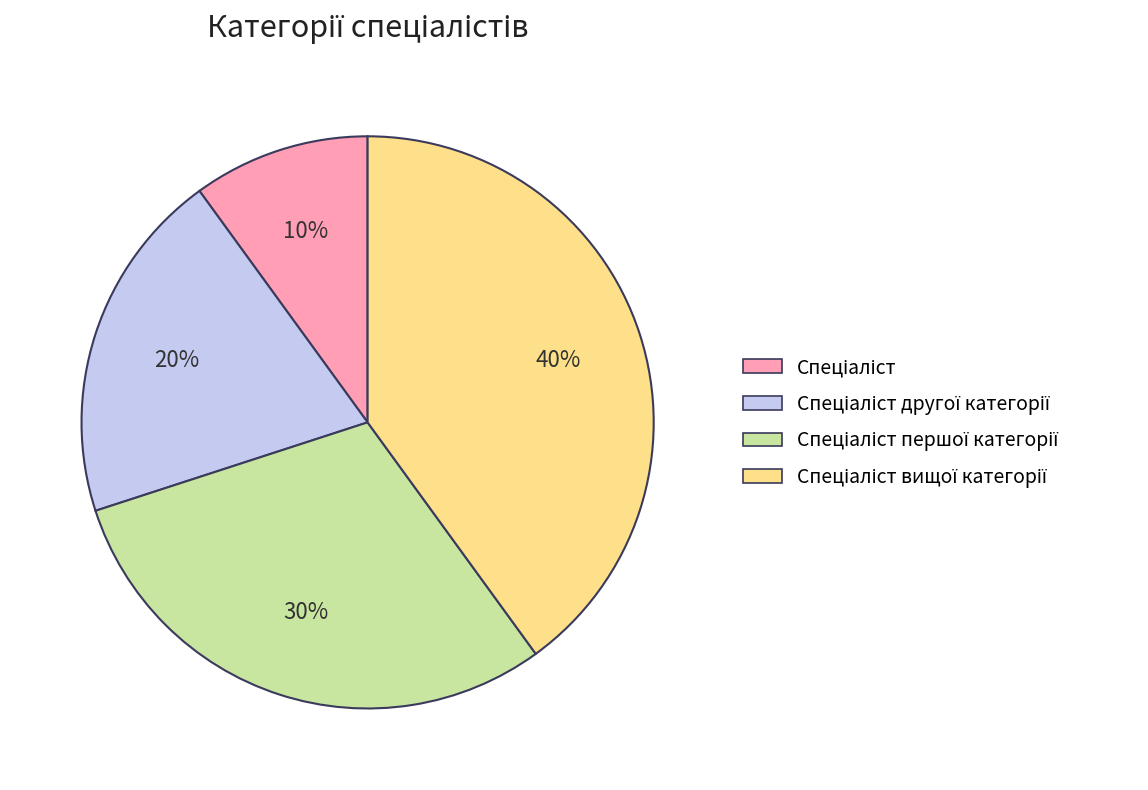

How many slices are in this pie chart?

4